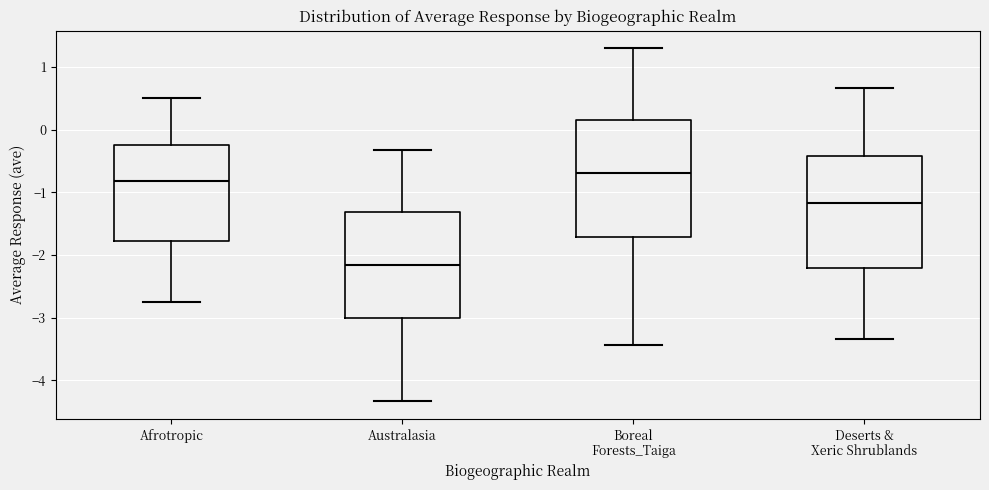

Where does the upper whisker of the box for Boreal Forests_Taiga end on the y-axis? The values are not printed on the chart, so give them approximately, as read against the axis.

1.3